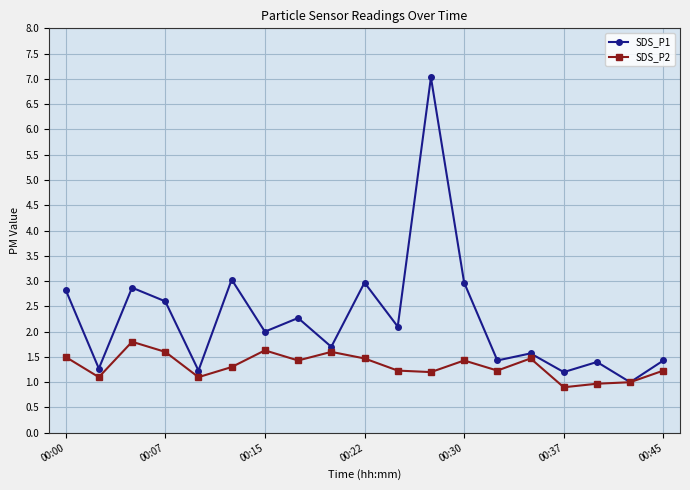

At how many categories does at least one series exceed 0?

19